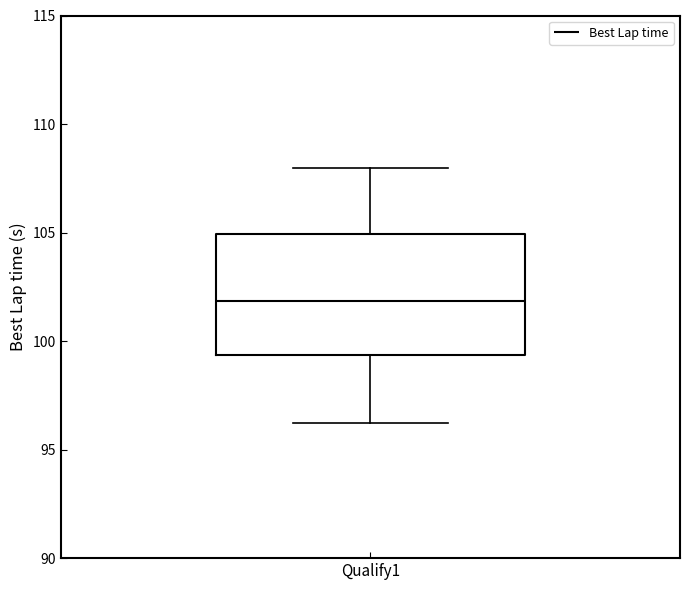

Where is the upper edge of the box for Qualify1 on the y-axis? The values are not printed on the chart, so give them approximately, as read against the axis.

105.0